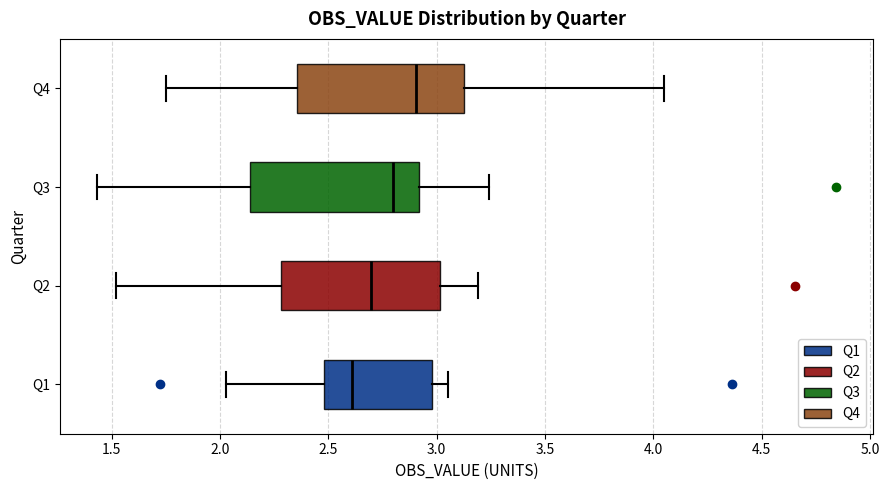

Where does the right whisker of the box for Q2 end on the x-axis? The values are not printed on the chart, so give them approximately, as read against the axis.

3.20